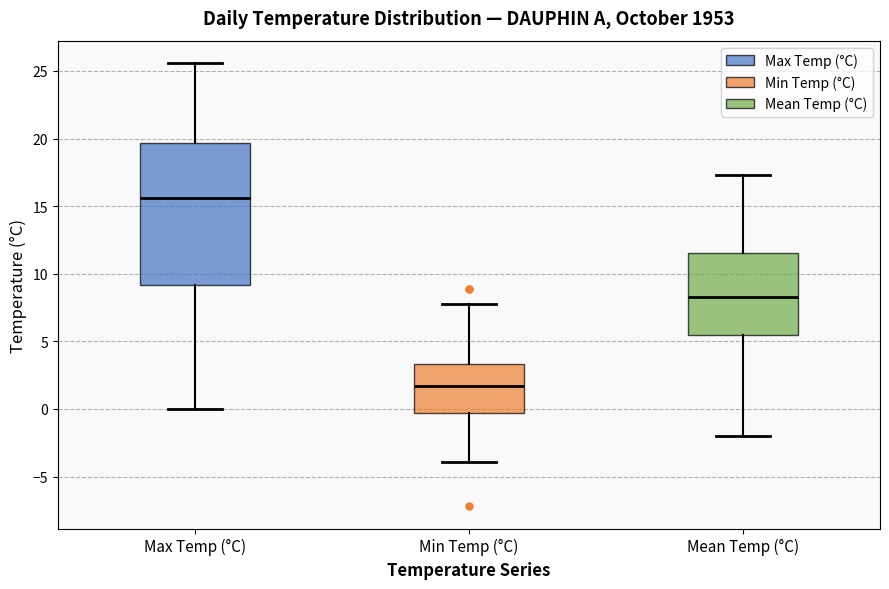

Reading left to right, transcribe this box plot: for each box, give where its median line is, the range the box spans, and where its two whiskers end, as read against the y-axis. The values are not printed on the chart, so give them approximately, as read against the axis.

Max Temp (°C): median 15.5, box 9.0 to 19.5, whiskers 0.0 to 25.5
Min Temp (°C): median 1.5, box -0.5 to 3.5, whiskers -4.0 to 8.0
Mean Temp (°C): median 8.5, box 5.5 to 11.5, whiskers -2.0 to 17.5